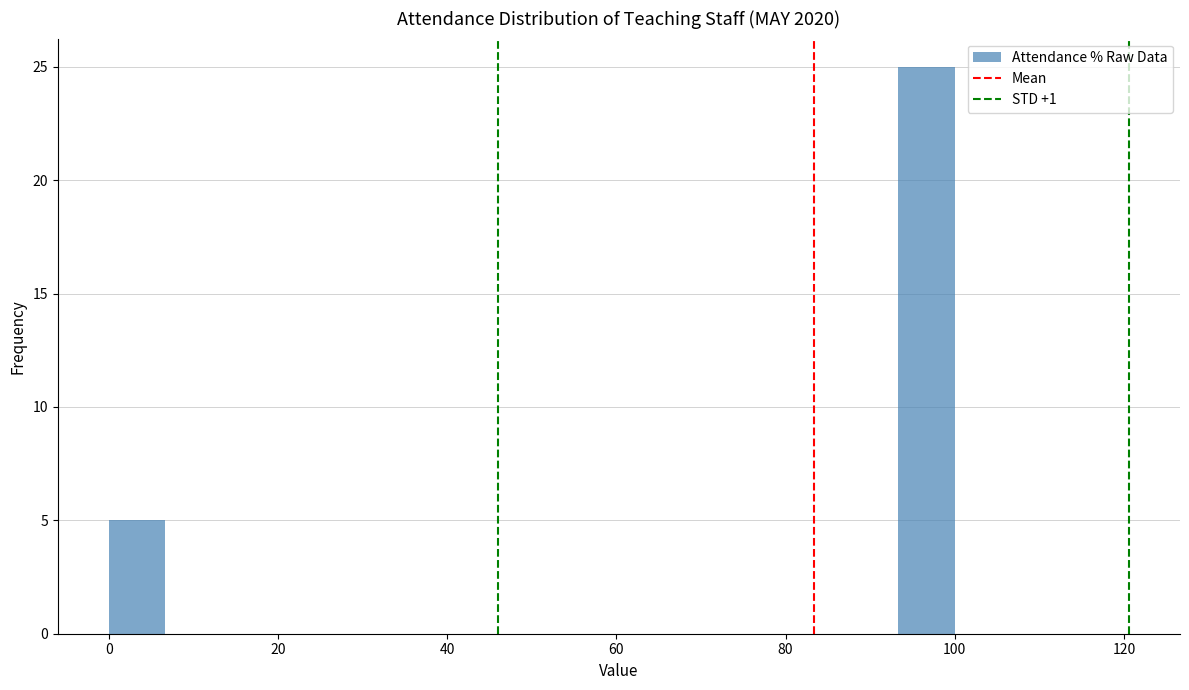

Read against the x-axis, roughly where is the centre of the tallest bar?

96